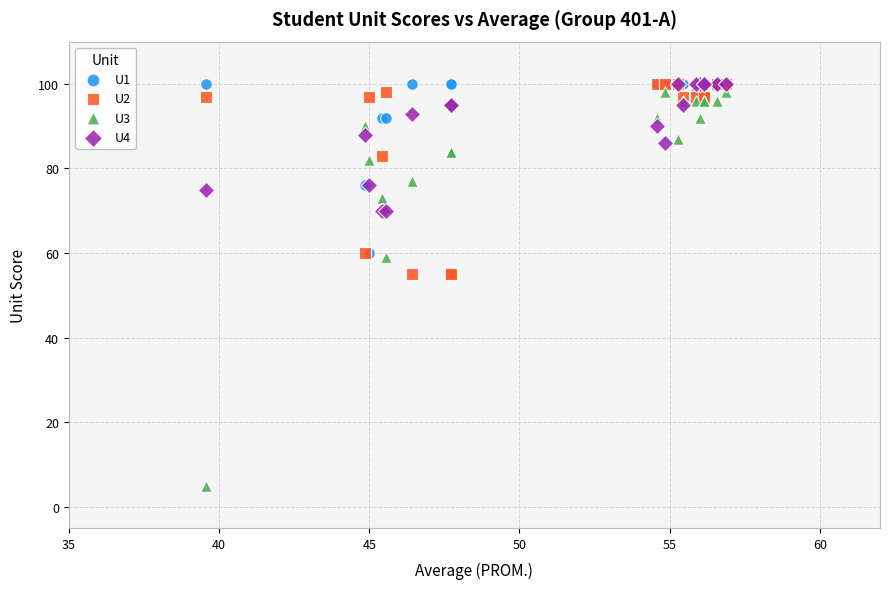

Which series has the largest Y range (max minus min)?

U3